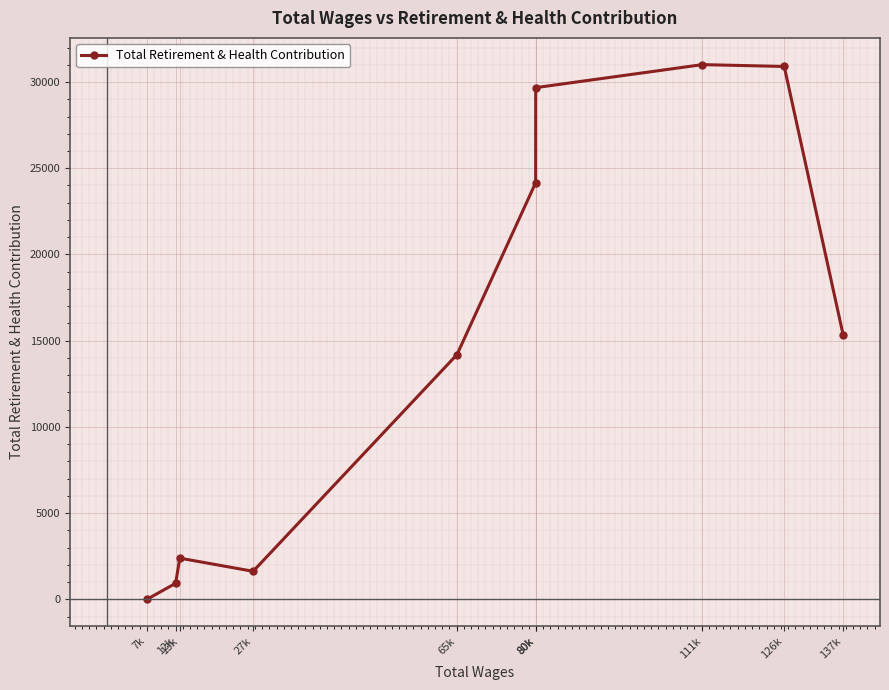

How many series are shown in this chart?

1